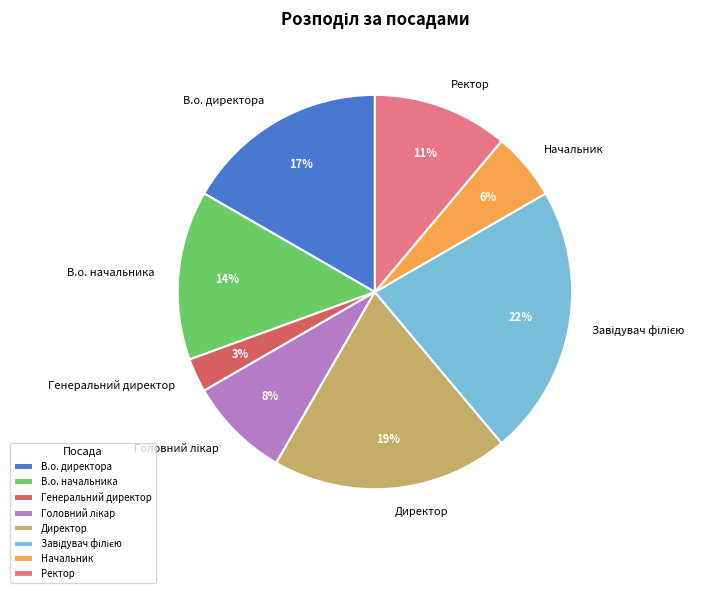

What is the smallest slice in the pie chart?

Генеральний директор